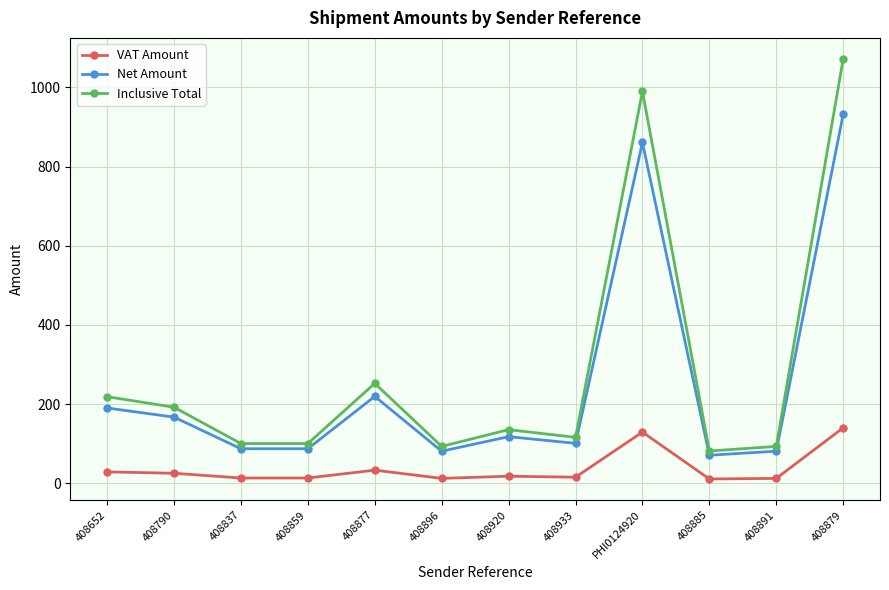

What is the sum of all Inclusive Total values?

3442.5